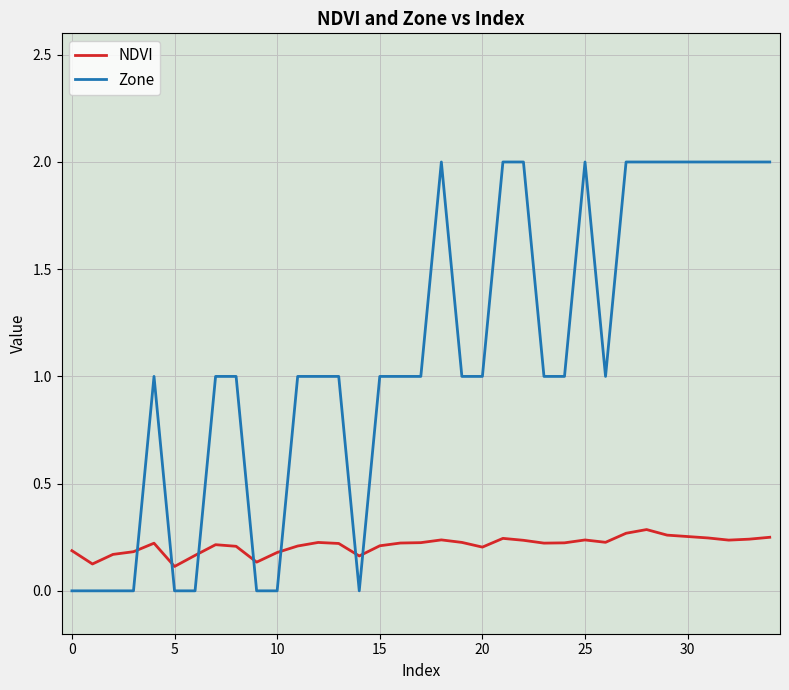

Which series ends up on top after the final intersection of Zone and NDVI?

Zone